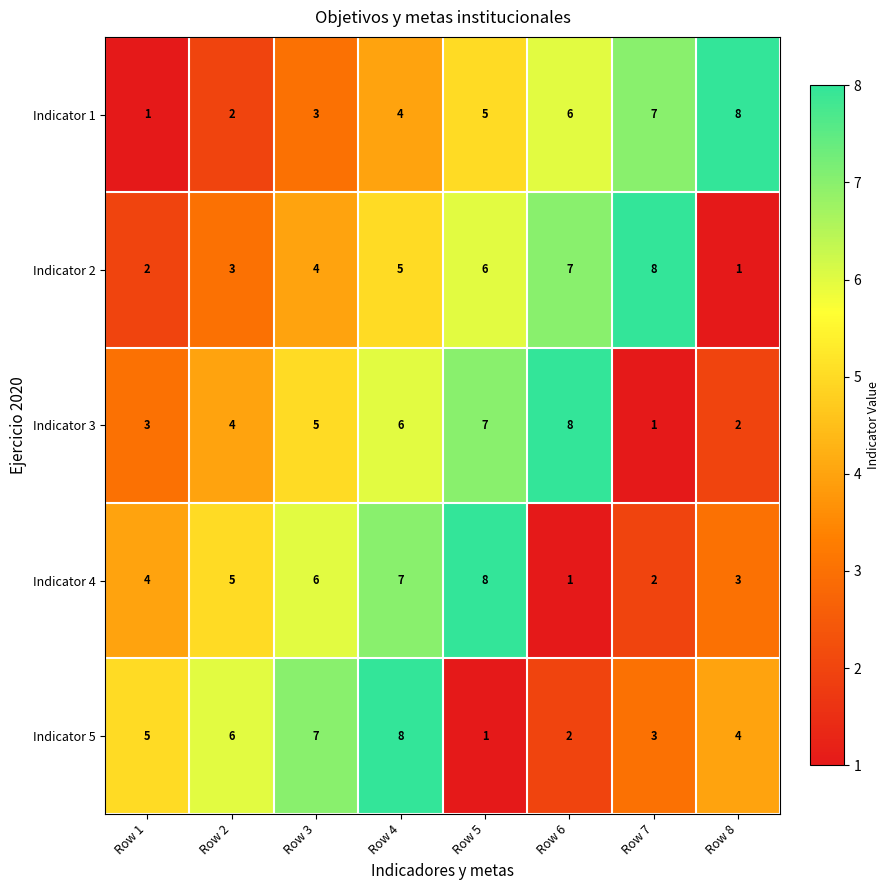

What is the difference between the highest and lowest values at Row 2?

4